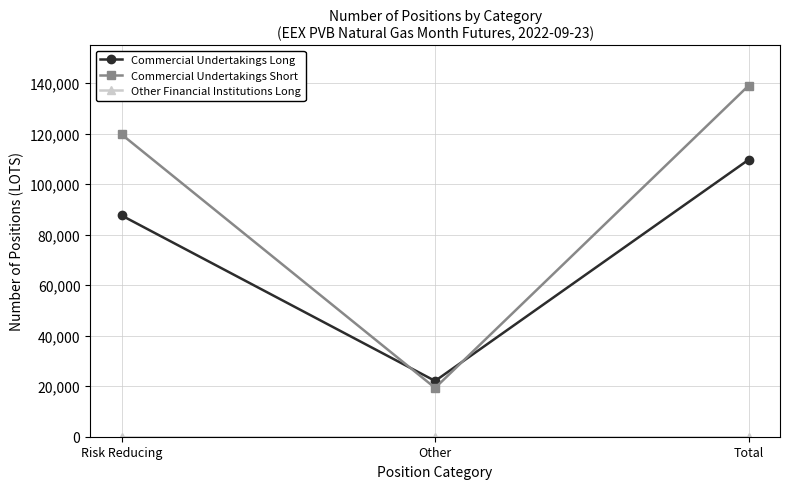

What is the average value of the Commercial Undertakings Long series?

73120